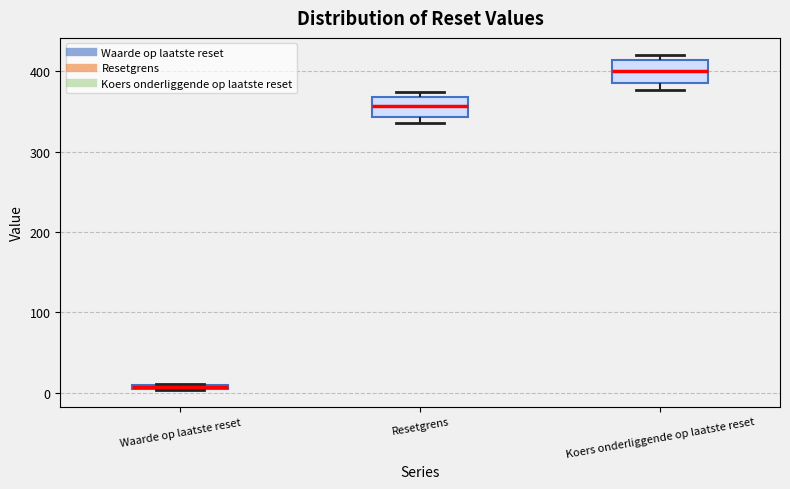

Where is the upper edge of the box for Waarde op laatste reset on the y-axis? The values are not printed on the chart, so give them approximately, as read against the axis.

10